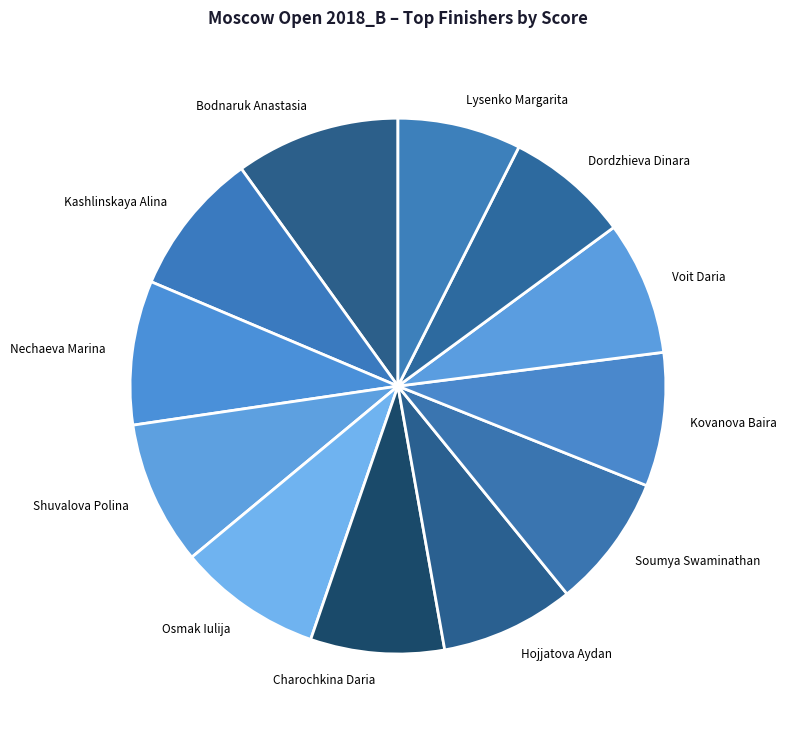

Does Lysenko Margarita represent more than half of the total?

No